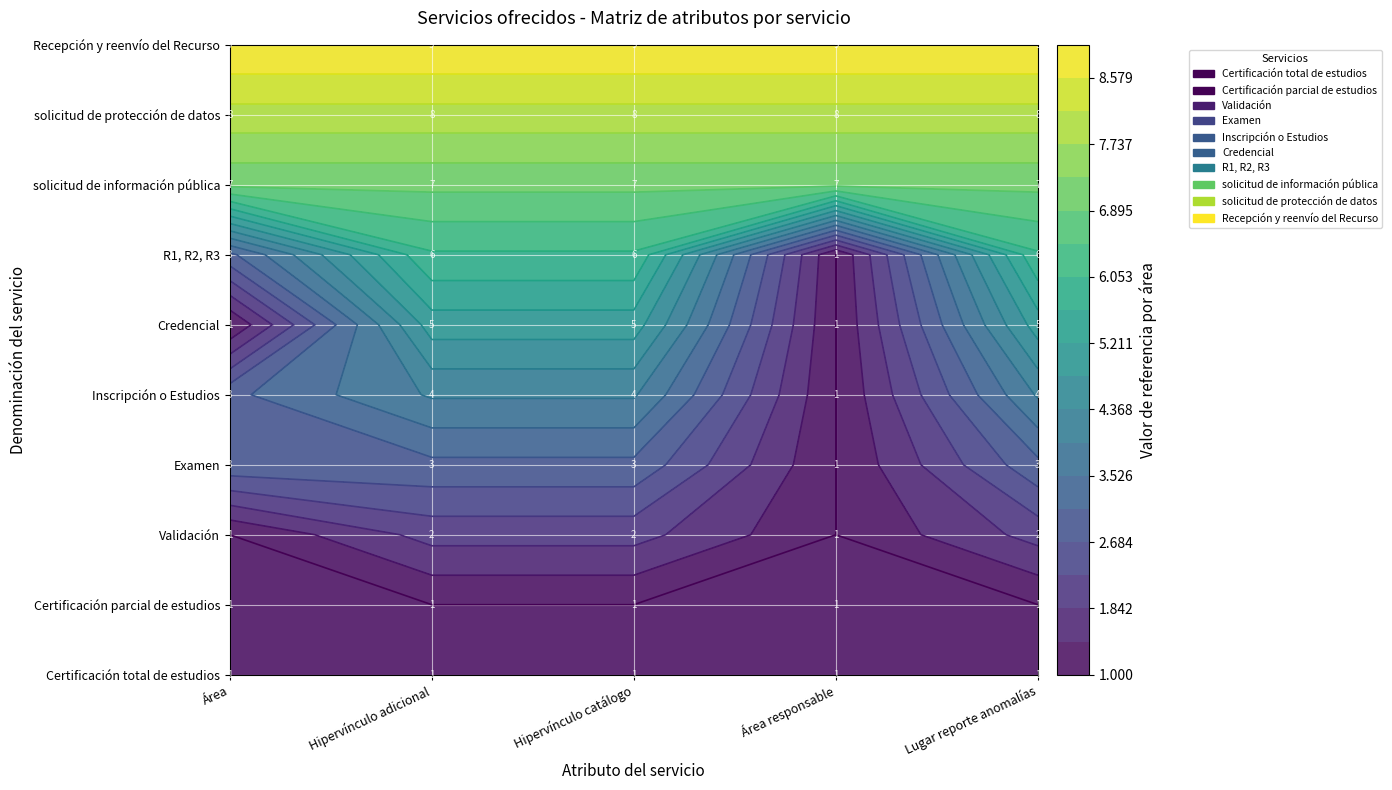

At how many categories does at least one series exceed 3?

5